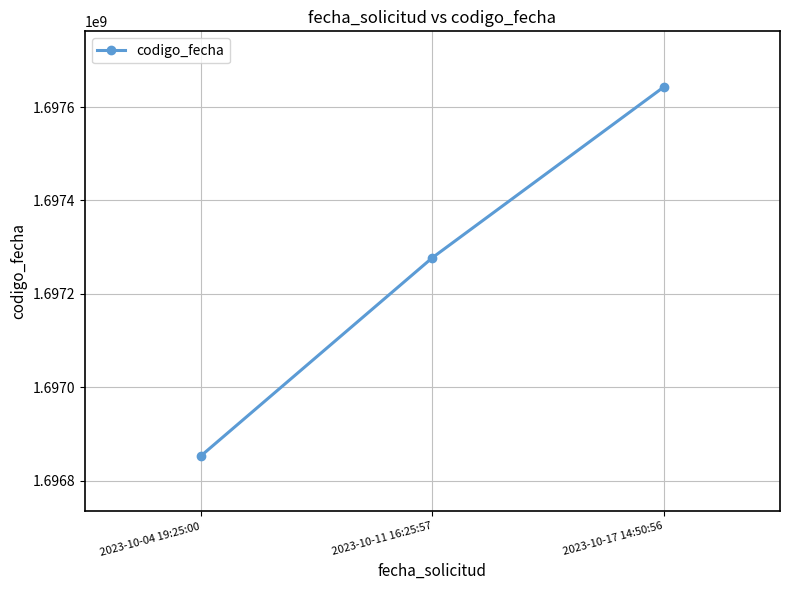

Between 2023-10-04 19:25:00 and 2023-10-11 16:25:57, which is larger?

2023-10-11 16:25:57